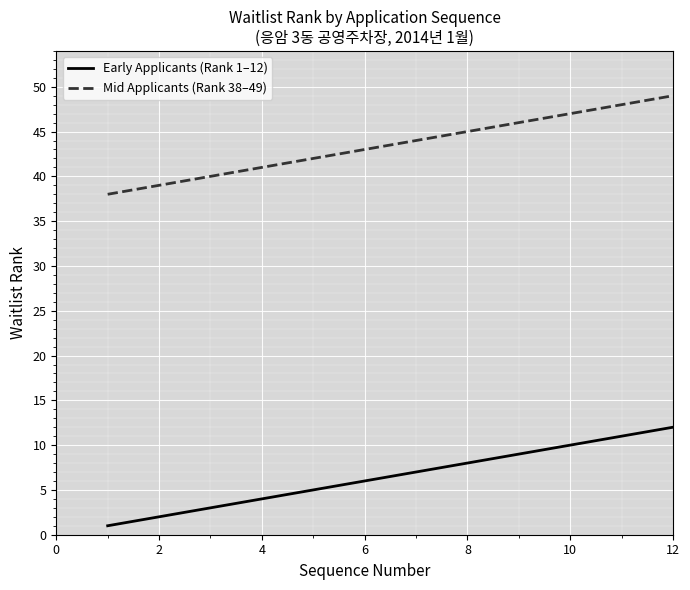

True or false: Early Applicants (Rank 1–12) and Mid Applicants (Rank 38–49) intersect in this chart.

False